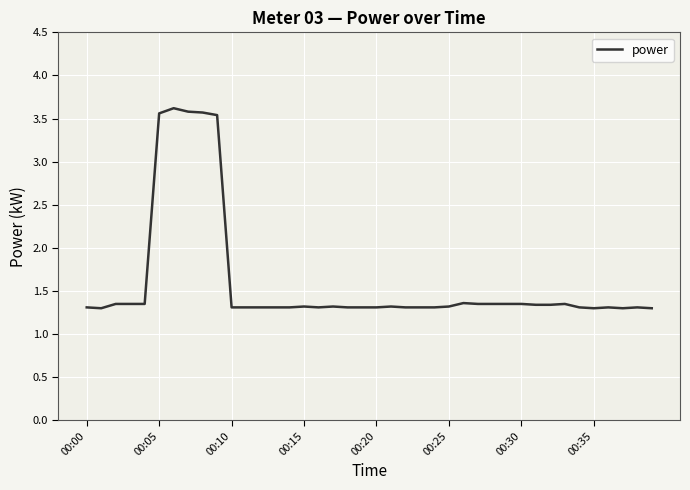

What is the average value?

1.6